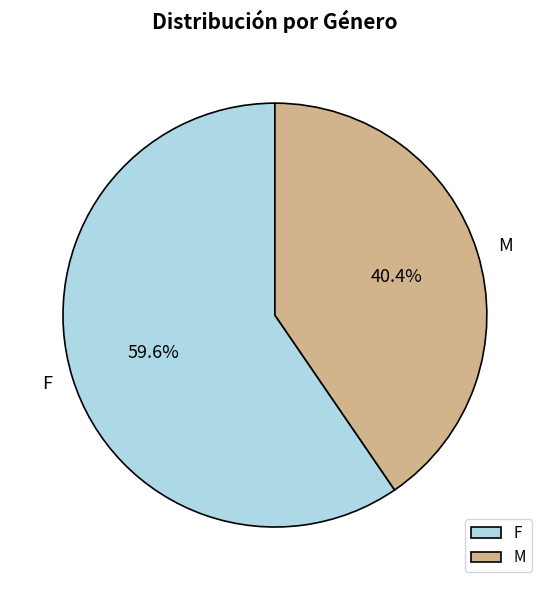

The F slice represents 60% of the pie. True or false?

True